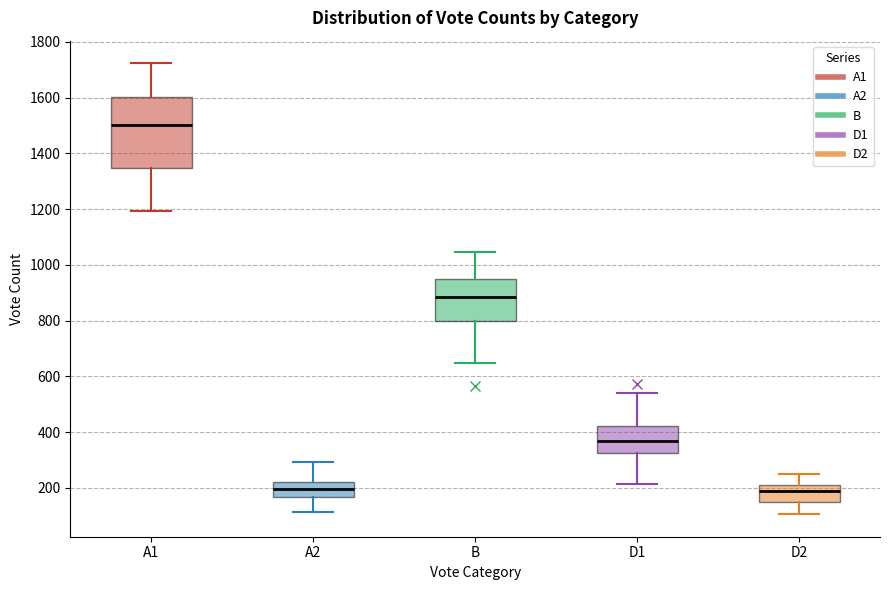

Reading left to right, transcribe this box plot: for each box, give where its median line is, the range the box spans, and where its two whiskers end, as read against the y-axis. The values are not printed on the chart, so give them approximately, as read against the axis.

A1: median 1500, box 1340 to 1600, whiskers 1200 to 1720
A2: median 200, box 160 to 220, whiskers 120 to 300
B: median 880, box 800 to 940, whiskers 640 to 1040
D1: median 360, box 320 to 420, whiskers 220 to 540
D2: median 180, box 140 to 200, whiskers 100 to 240